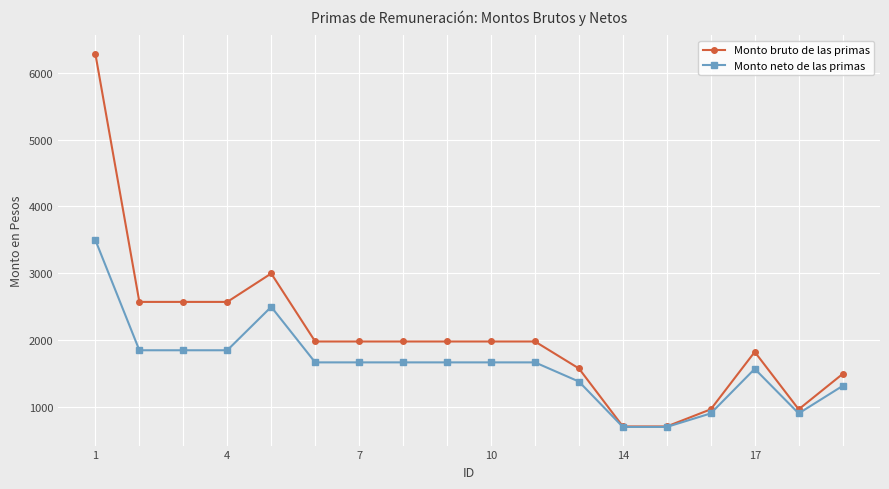

How many data points in Monto bruto de las primas are less than 1975?

7